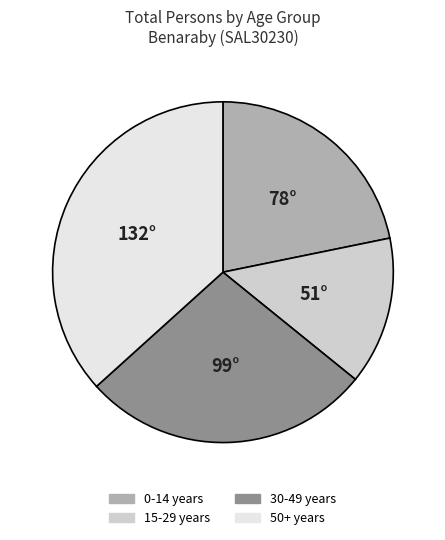

Is 0-14 years the majority of the pie?

No